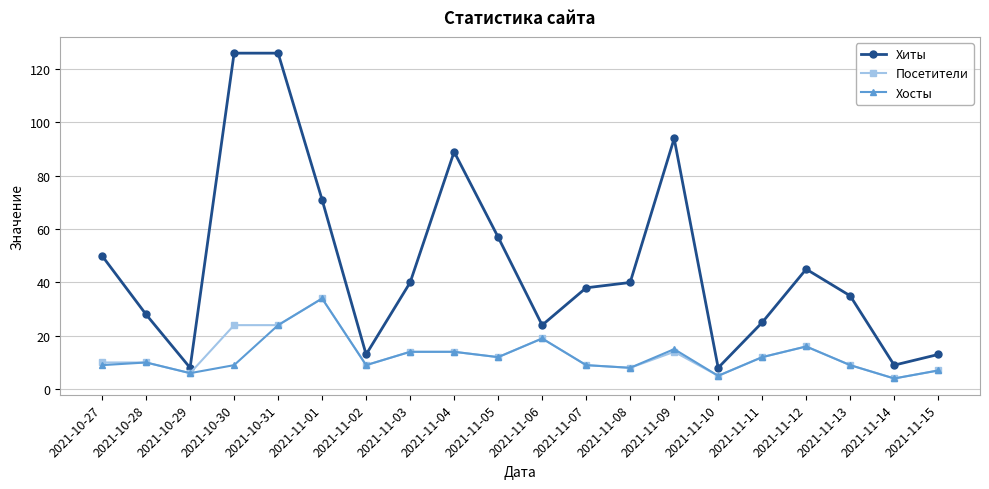

The Хосты series shows 14 at 2021-11-13. True or false?

False